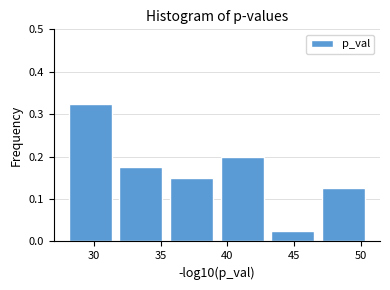

Over which range of the x-axis is the bar tallest?

28.0 to 31.5